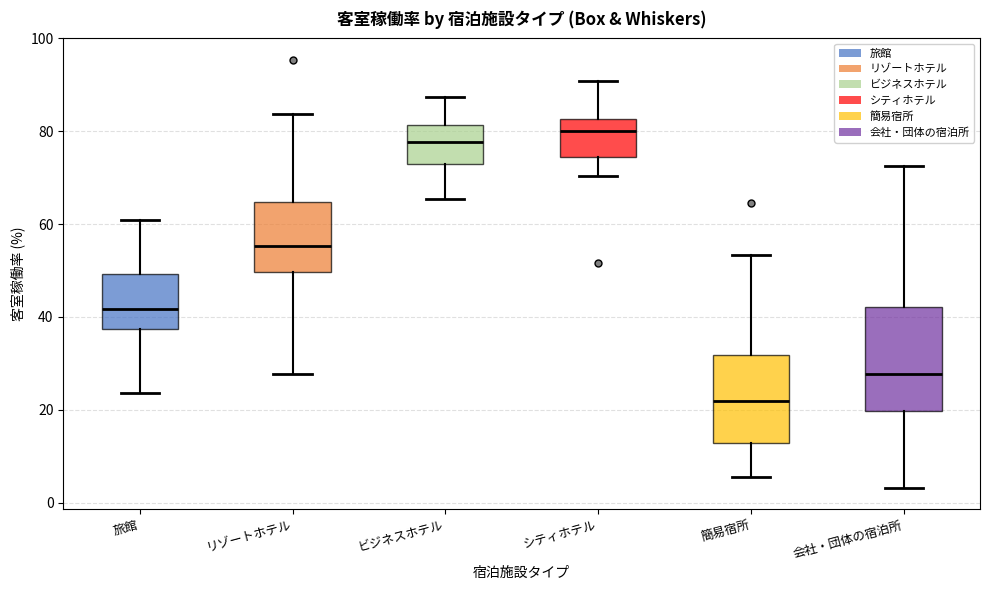

Where does the median line of the box for 簡易宿所 sit on the y-axis? The values are not printed on the chart, so give them approximately, as read against the axis.

22